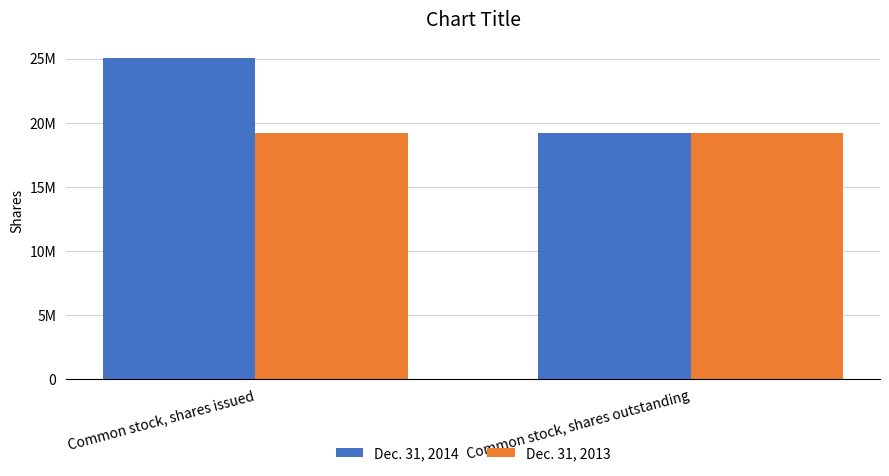

What position from the left is Common stock, shares outstanding?

2